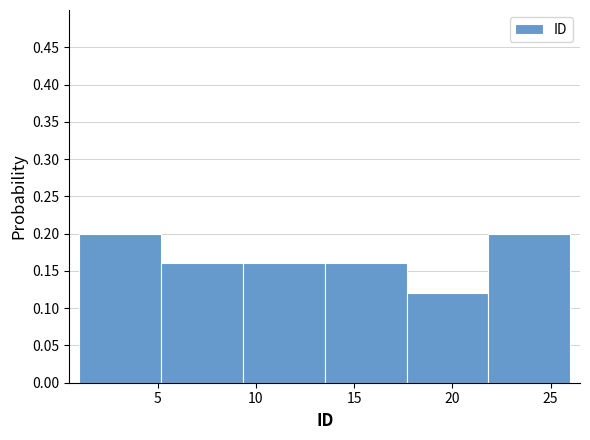

What is the height of the bar covering 17.5 to 22.0 on the x-axis? Neither the bar edges nor the heights are printed on the chart, so give them approximately, as read against the axes.

0.12